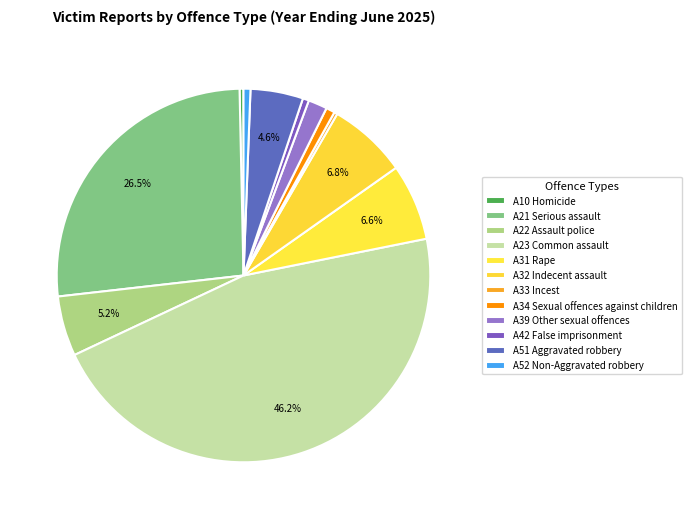

How many segments does this pie chart have?

12